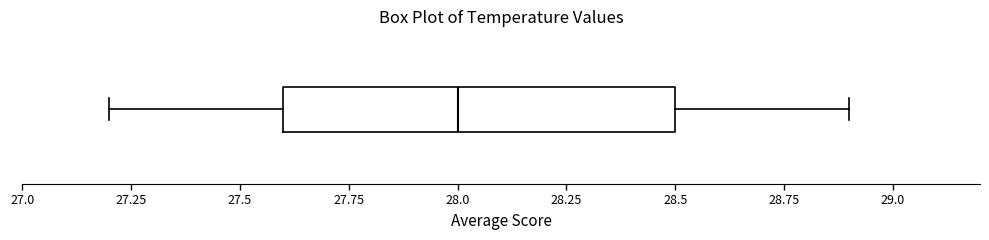

Transcribe this box plot: give where the median line is, the range the box spans, and where the two whiskers end, as read against the x-axis. The values are not printed on the chart, so give them approximately, as read against the axis.

median 28.0, box 27.6 to 28.5, whiskers 27.2 to 28.9